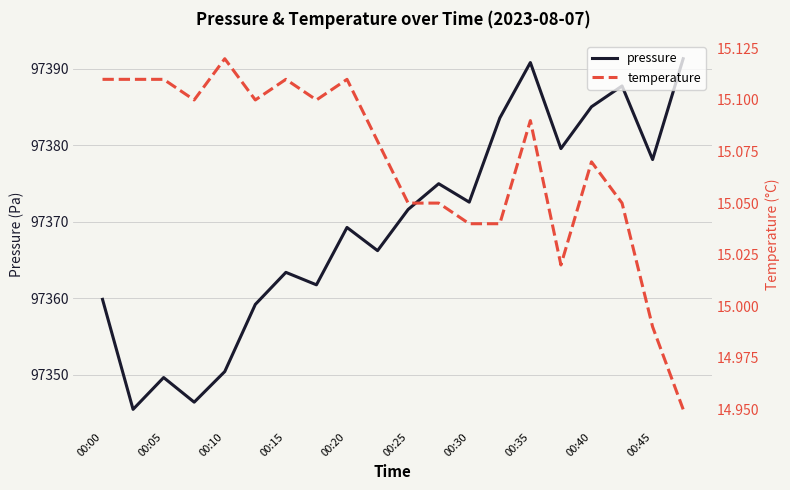

Where does the pressure series first go above 97371?

00:25